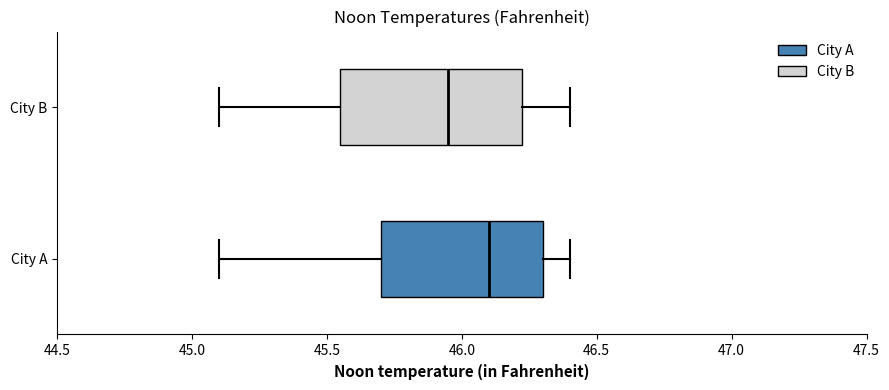

Which box's median line is the furthest to the right?

City A